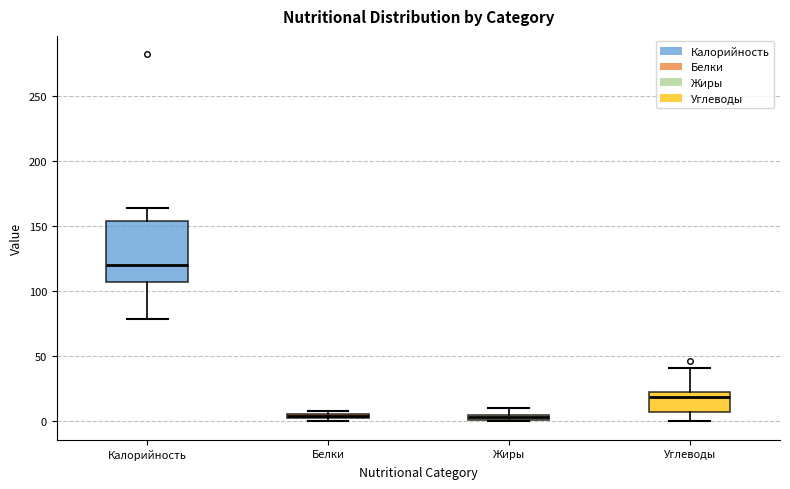

Where is the upper edge of the box for Белки on the y-axis? The values are not printed on the chart, so give them approximately, as read against the axis.

5